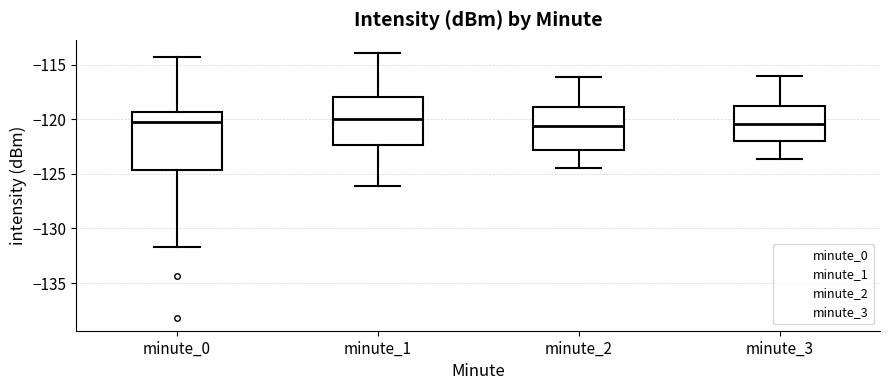

Which box is the tallest, from its lower edge to its upper edge?

minute_0